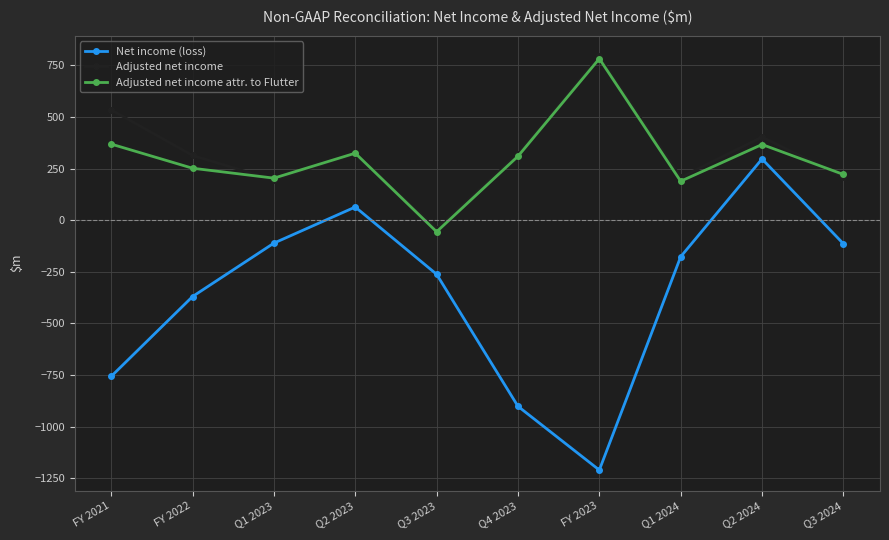

Count the number of categories in the chart.

10